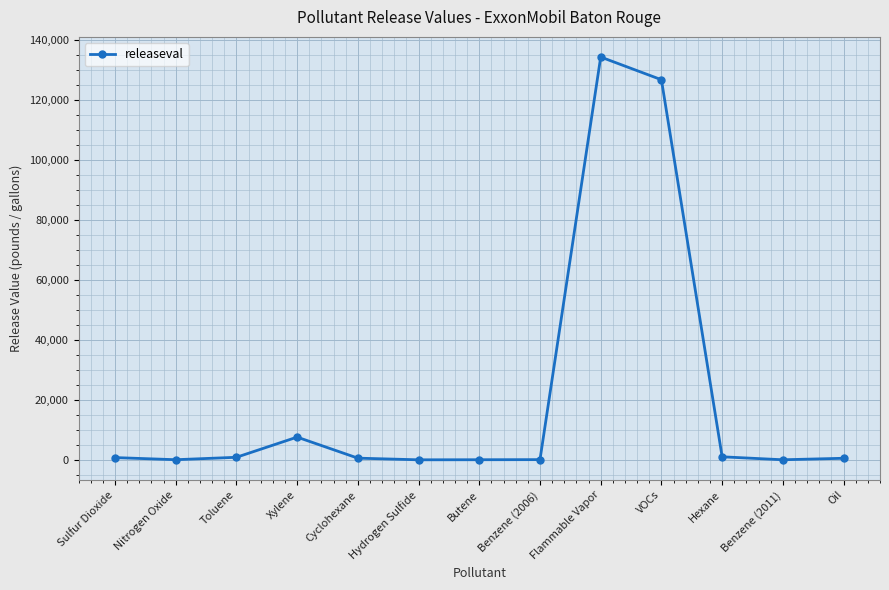

What is the maximum value shown in the chart?

134330.0